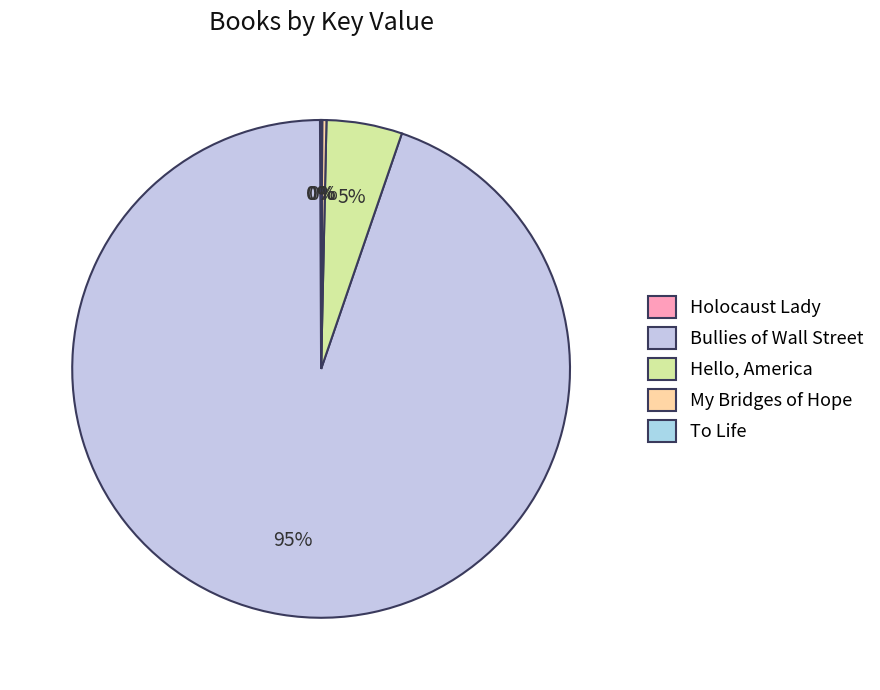

True or false: Hello, America accounts for 1% of the total.

False